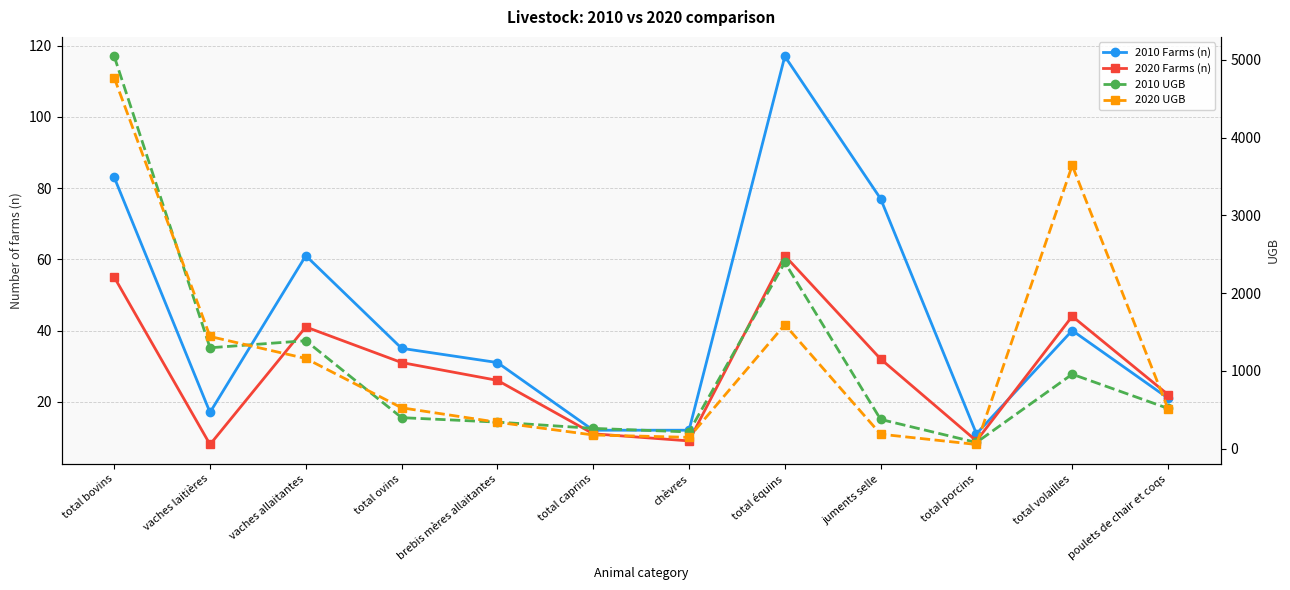

What is the difference between the second highest and minimum values in the 2020 Farms (n) series?

47.0